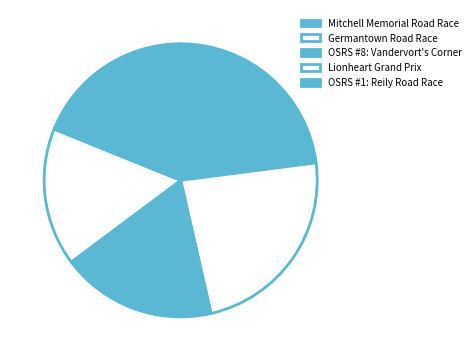

Rank the categories by value from highest to lowest.

Germantown Road Race, Mitchell Memorial Road Race, OSRS #1: Reily Road Race, OSRS #8: Vandervort's Corner, Lionheart Grand Prix